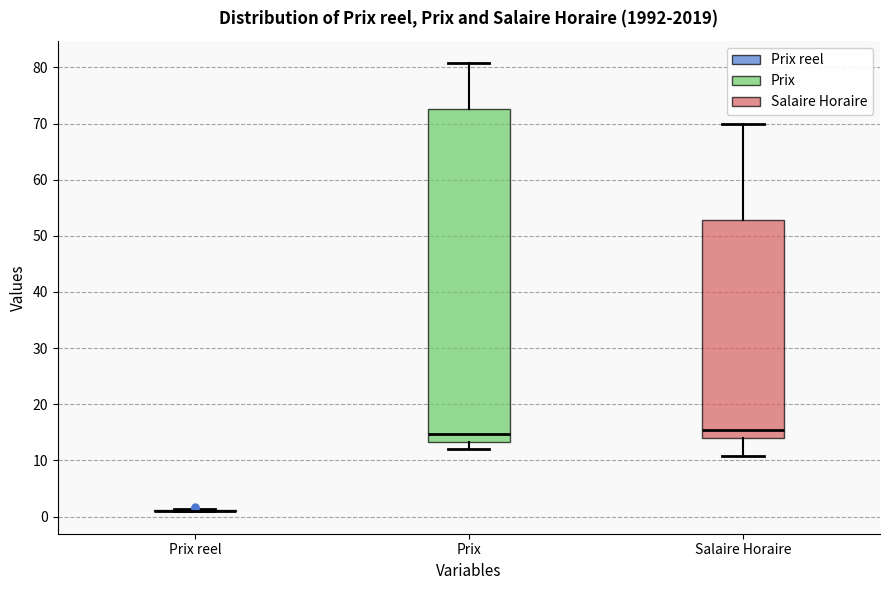

Reading left to right, read every box against the y-axis: the position of its median line, the range the box covers, and the ends of its whiskers. The values are not printed on the chart, so give them approximately, as read against the axis.

Prix reel: box collapsed to a line at 1, whiskers 1 to 1
Prix: median 15, box 13 to 73, whiskers 12 to 81
Salaire Horaire: median 15, box 14 to 53, whiskers 11 to 70